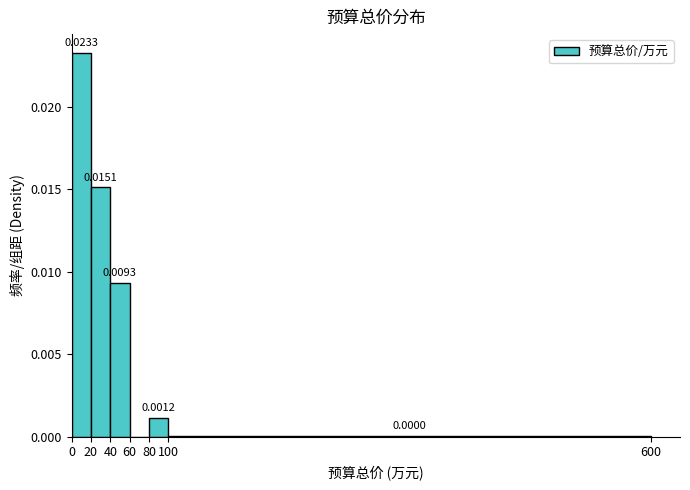

Reading left to right, transcribe this chart: for each bar, give the range it covers on the x-axis and its height.

0 to 20: 0.0233
20 to 40: 0.0151
40 to 60: 0.0093
60 to 80: 0.0000
80 to 100: 0.0012
100 to 600: 0.0000